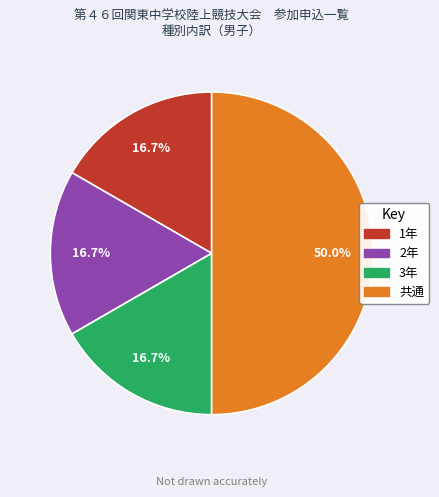

Does 1年 represent more than half of the total?

No